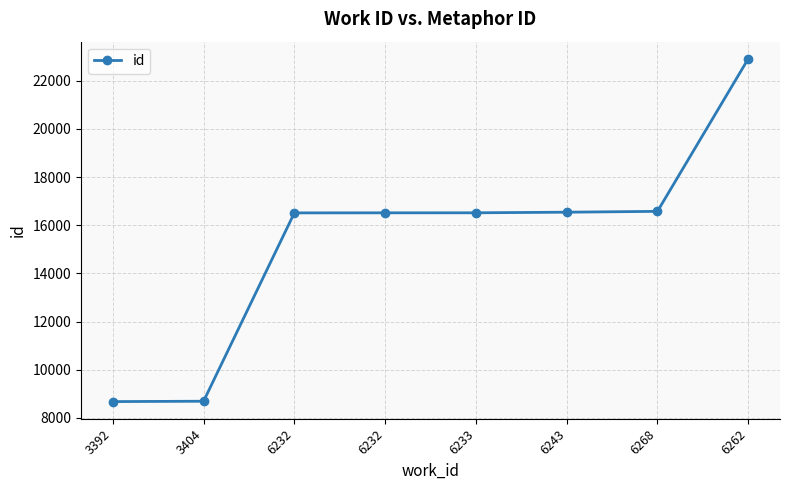

The chart shows a value of 13475 at 3404. True or false?

False